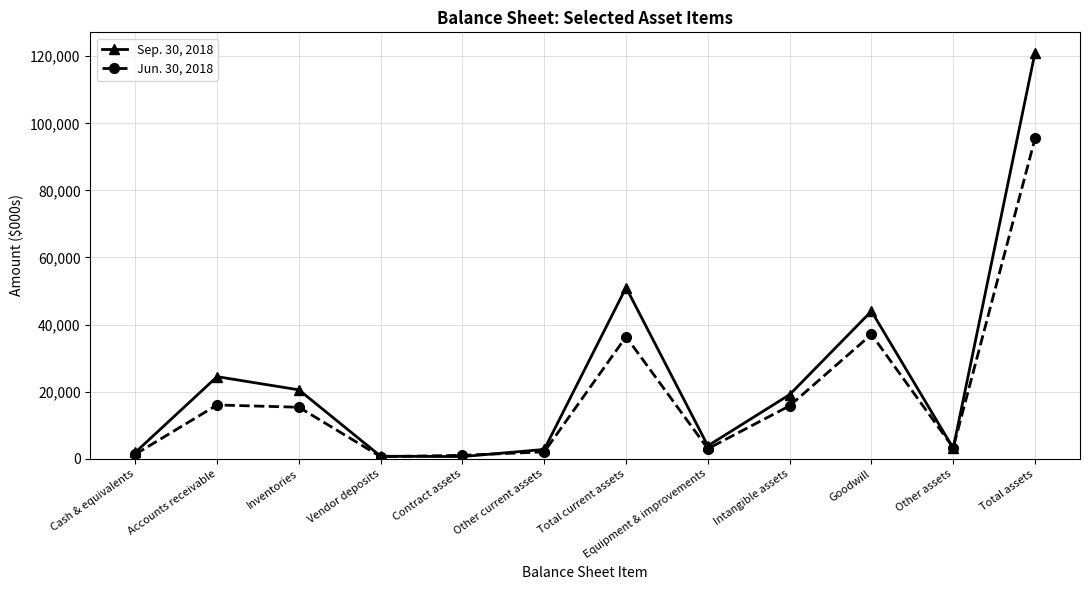

True or false: Jun. 30, 2018 has a value of 16026 at Accounts receivable.

True